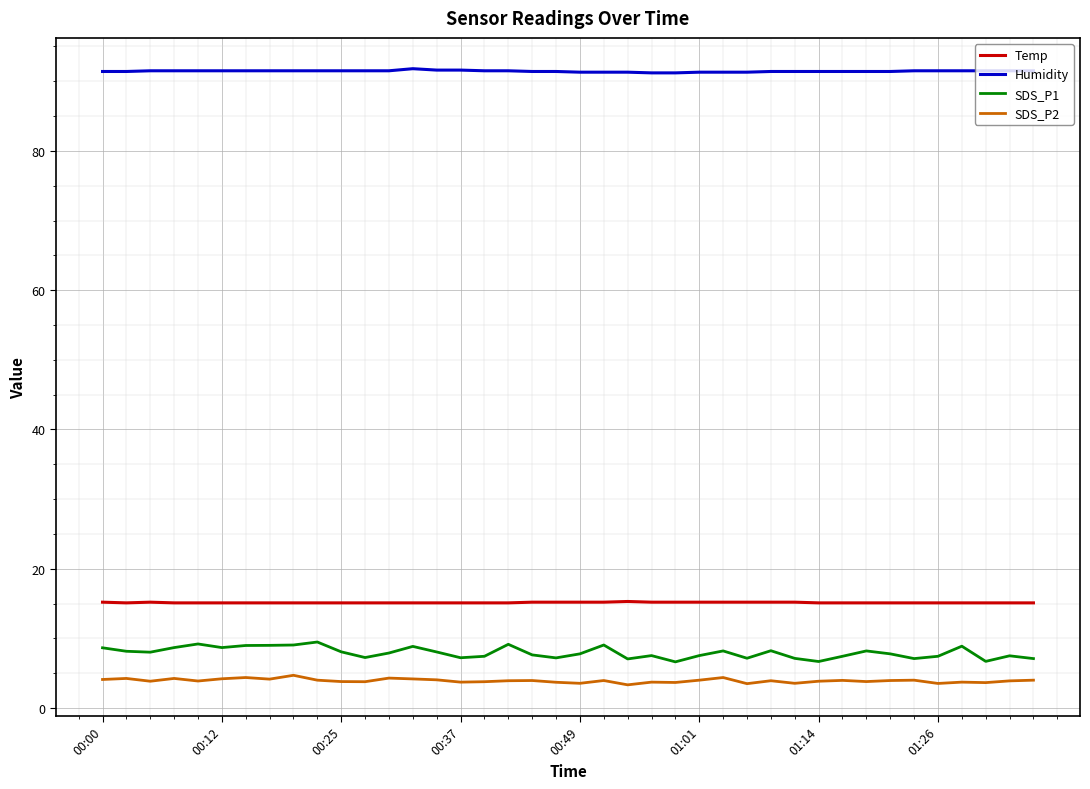

What is the maximum value shown in the chart?

91.8